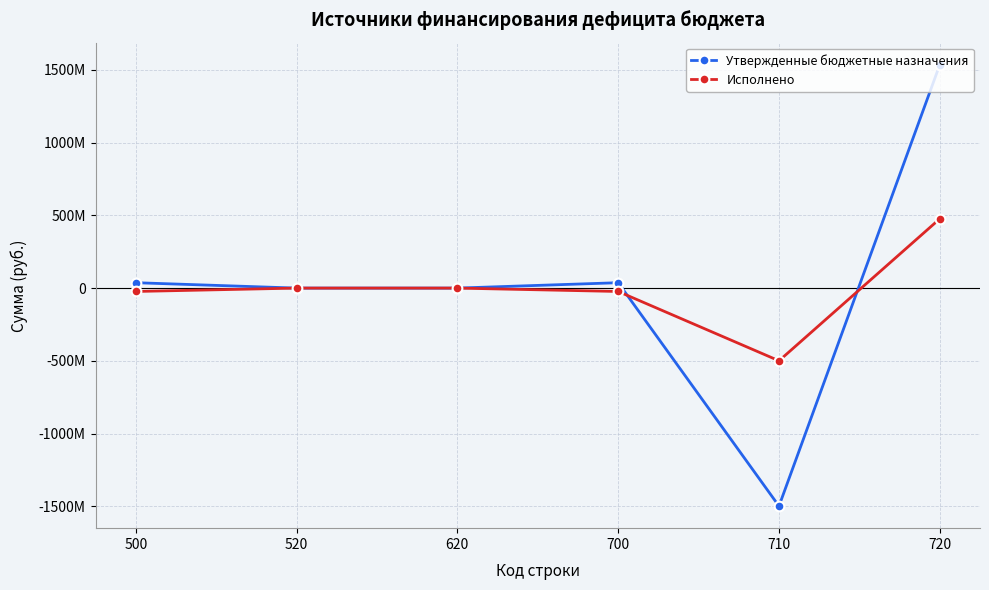

True or false: Утвержденные бюджетные назначения has a value of 2677734904.3 at 720.

False